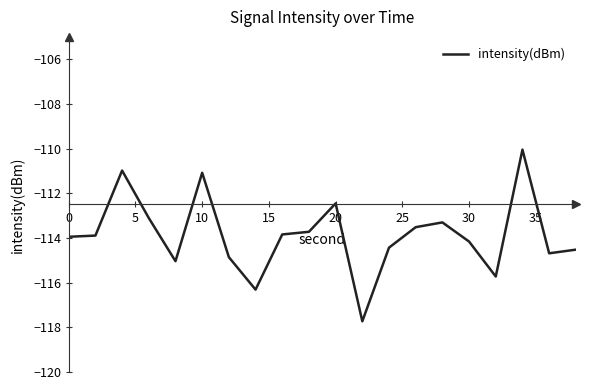

What is the maximum value shown in the chart?

-110.0